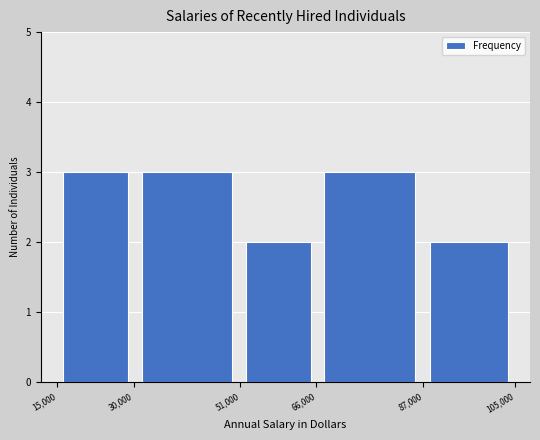

Reading left to right, list every bar in this chart as the range it spans on the x-axis followed by its height. The values are not printed on the chart, so give them approximately, as read against the axis.

15,000 to 30,000: 3
30,000 to 51,000: 3
51,000 to 66,000: 2
66,000 to 87,000: 3
87,000 to 105,000: 2